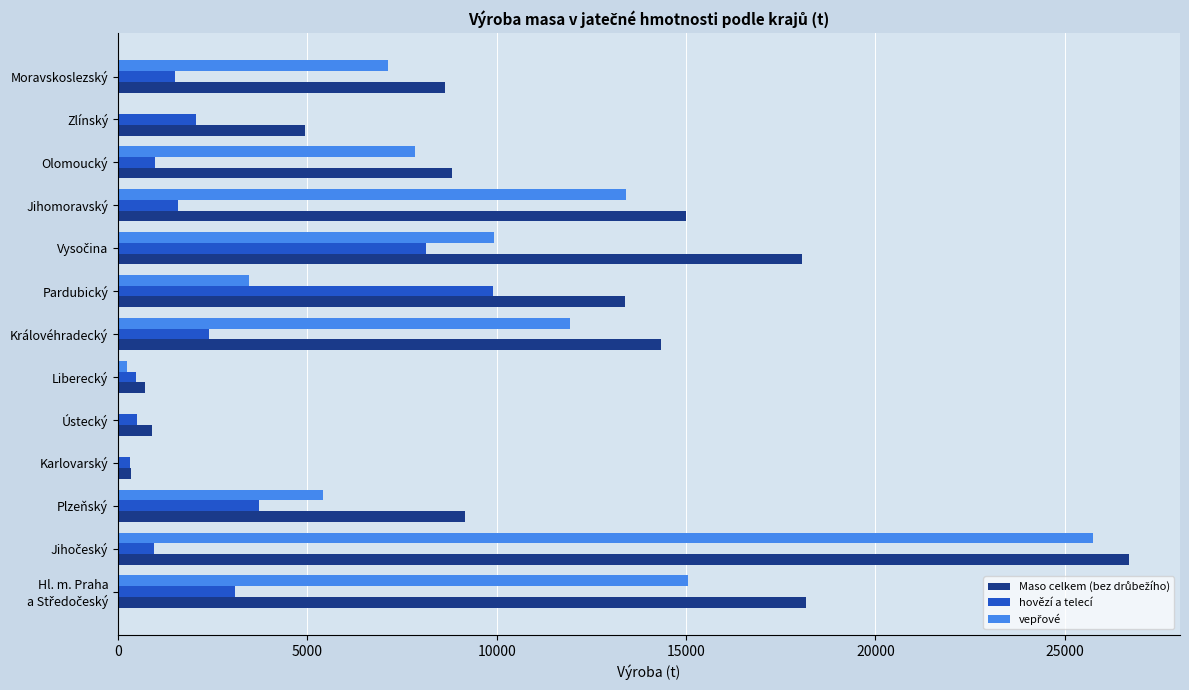

What is the sum of all hovězí a telecí values?

35638.7